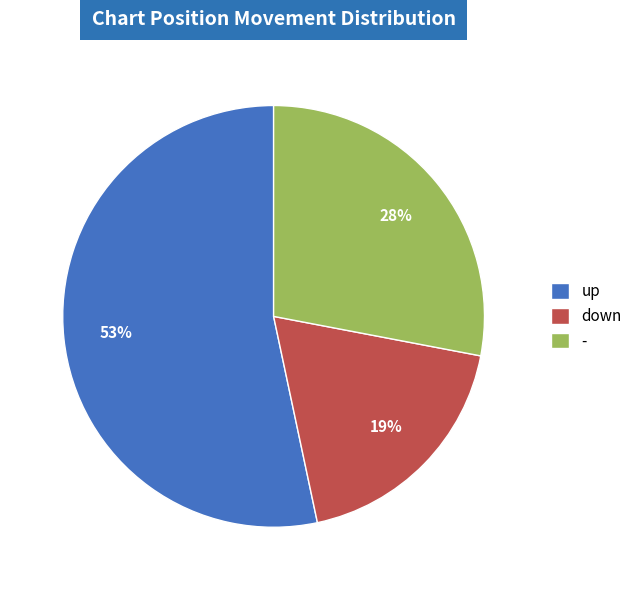

To the nearest percent, what is the difference between the - and down slice percentages?

9%